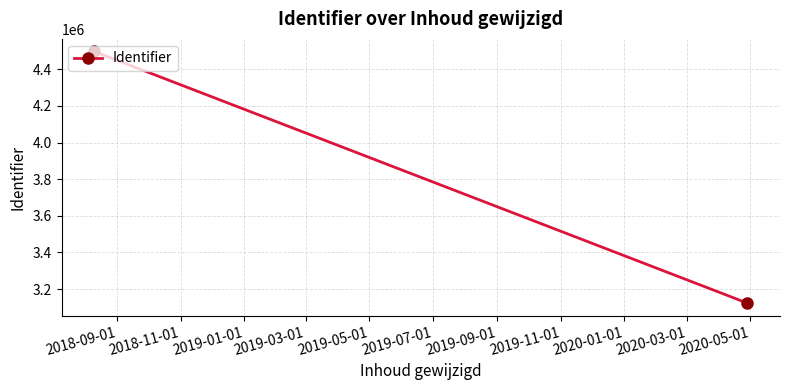

What is the difference between the maximum and minimum values?

1373266